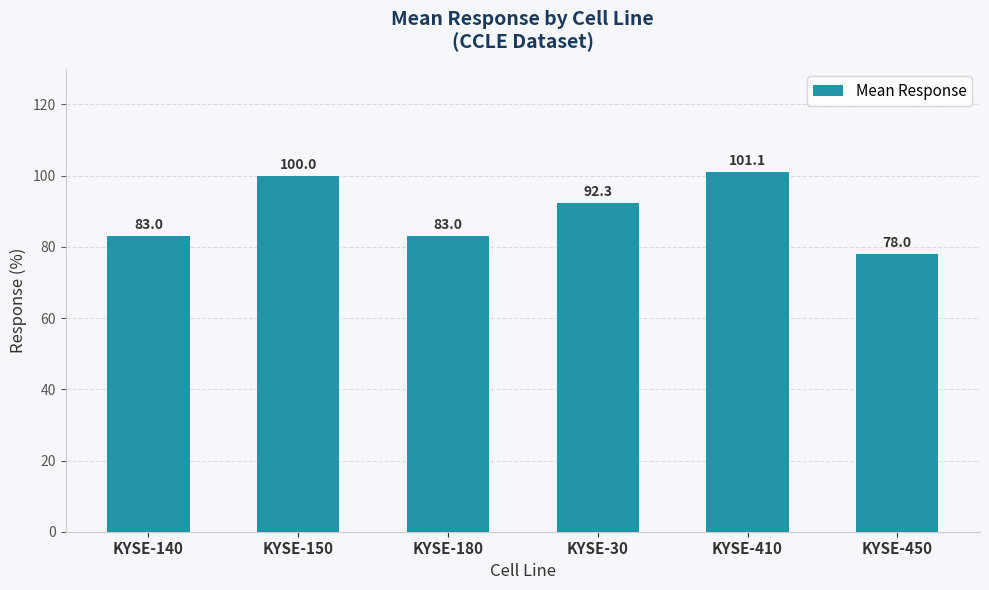

What is the difference between the values at KYSE-180 and KYSE-450?

5.0